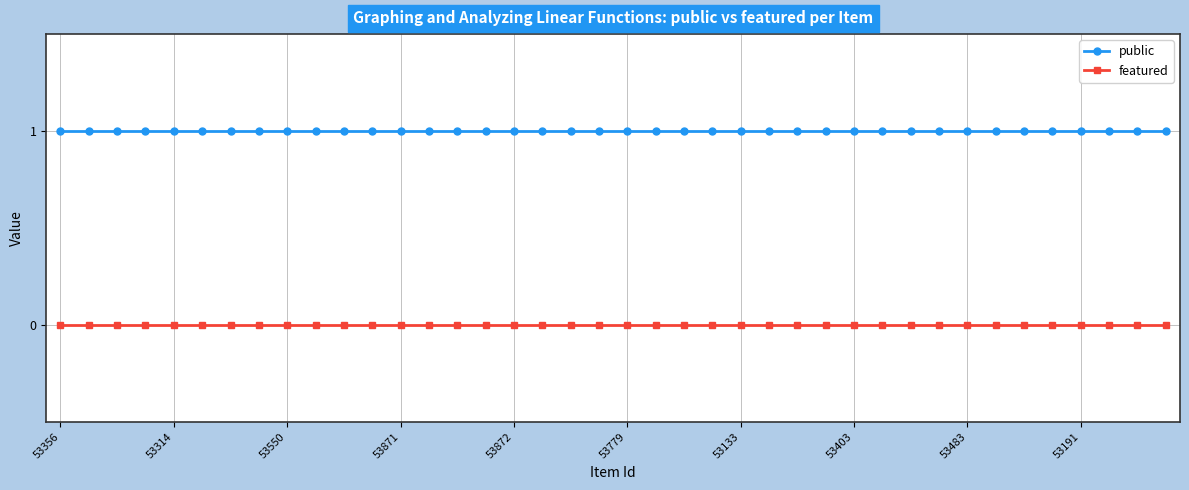

What is the value of the public point at the 24th from the left?

1